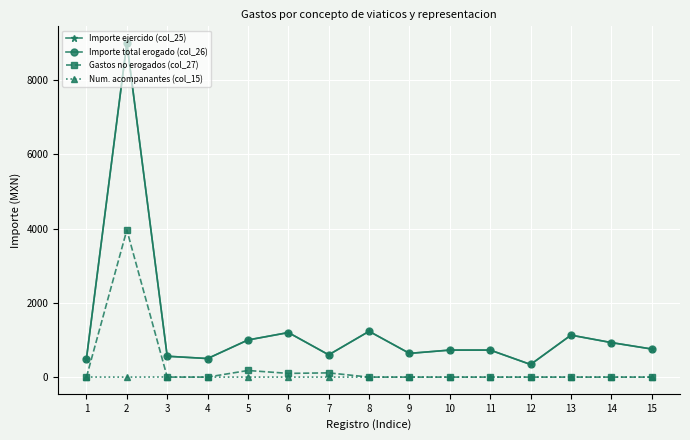

How many interior local valleys does the Importe ejercido (col_25) series have?

4